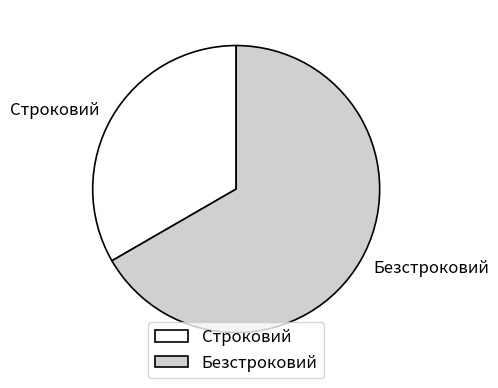

Is there a majority slice in this chart?

Yes